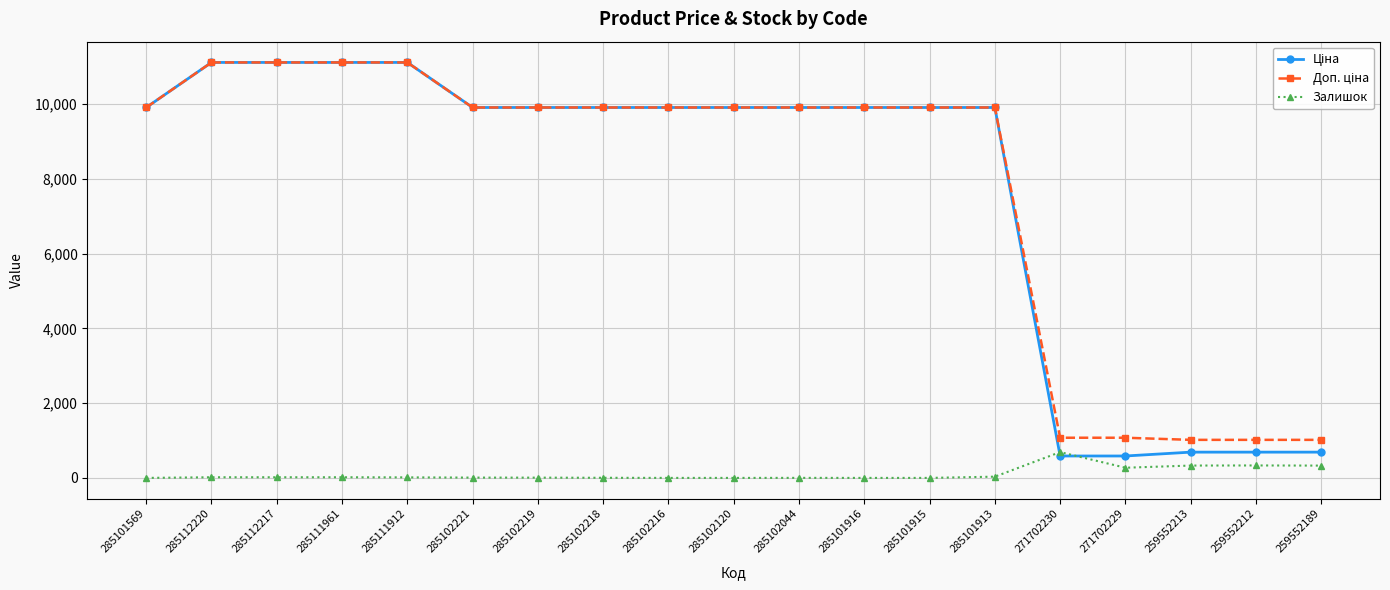

What is the maximum value shown in the chart?

11113.6